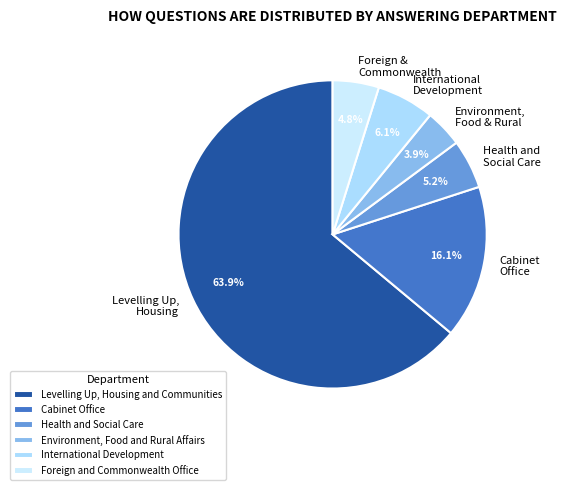

Rank the categories by value from highest to lowest.

Levelling Up, Housing and Communities, Cabinet Office, International Development, Health and Social Care, Foreign and Commonwealth Office, Environment, Food and Rural Affairs